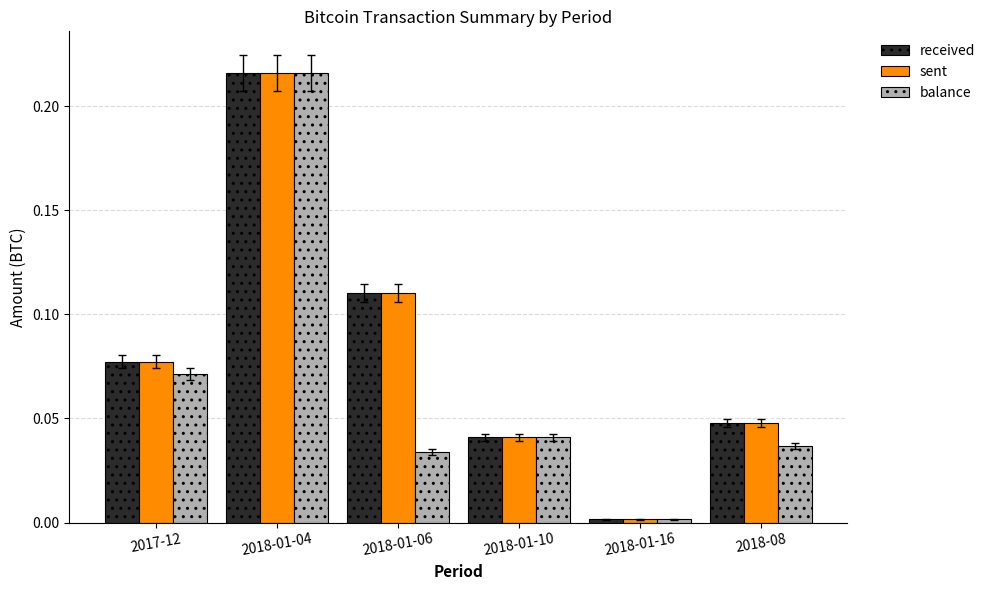

What is the total value across all series at 2018-01-04?

0.6